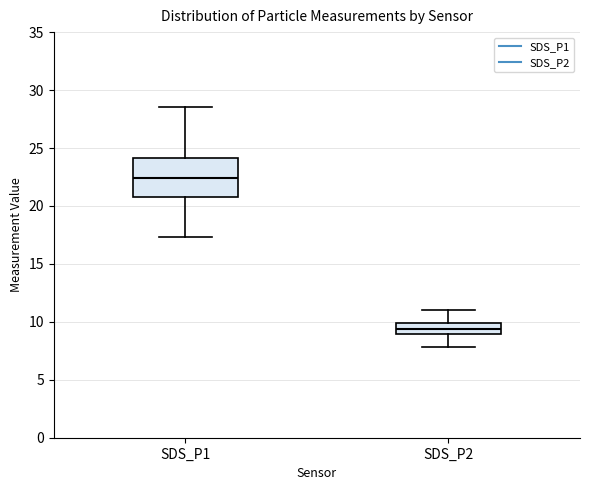

Reading left to right, read every box against the y-axis: the position of its median line, the range the box covers, and the ends of its whiskers. The values are not printed on the chart, so give them approximately, as read against the axis.

SDS_P1: median 22.5, box 21.0 to 24.0, whiskers 17.5 to 28.5
SDS_P2: median 9.5, box 9.0 to 10.0, whiskers 8.0 to 11.0